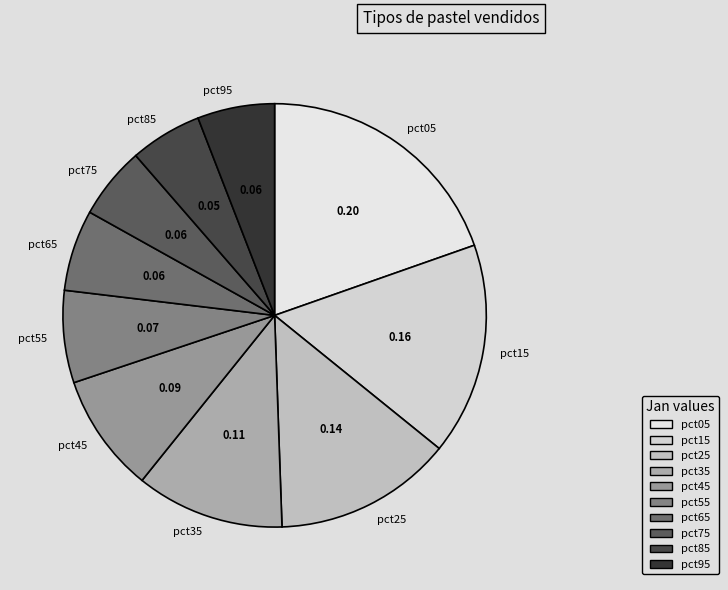

Is pct65 the majority of the pie?

No